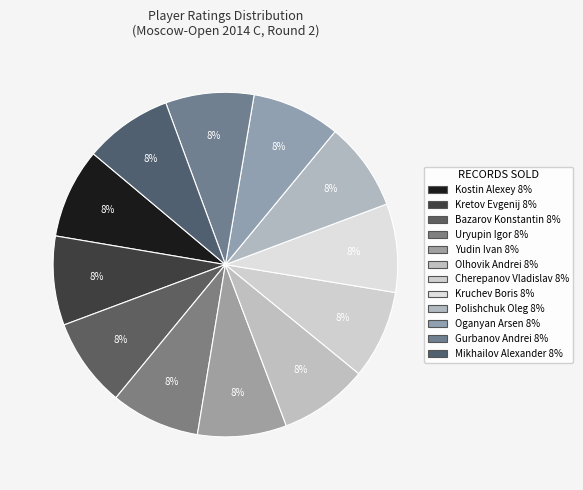

What percentage is NOT represented by Uryupin Igor?

91.6%